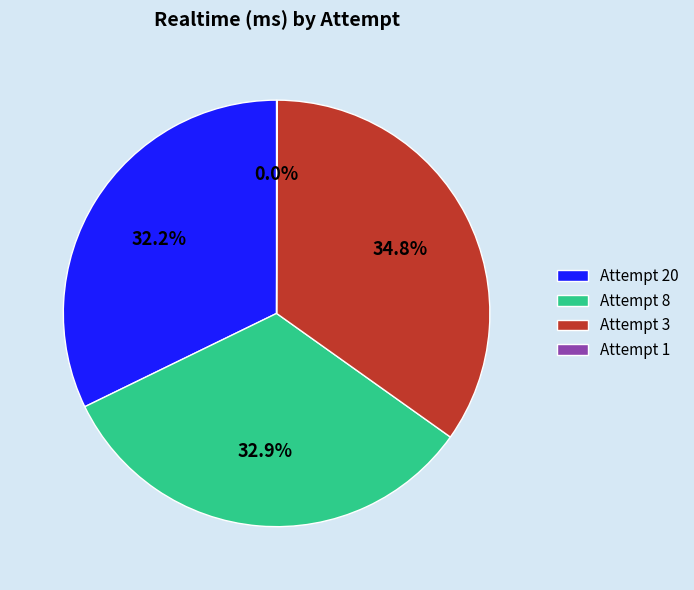

Is there any slice that represents more than half of the pie?

No